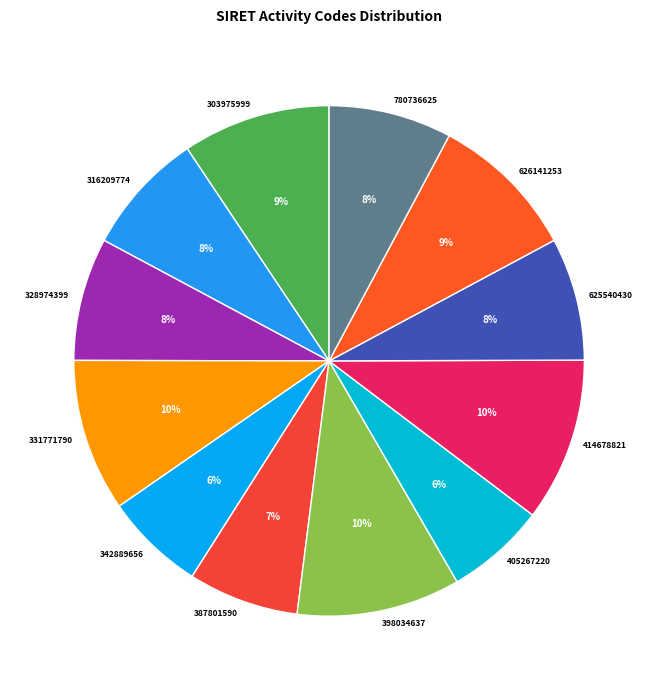

To the nearest percent, what portion does 303975999 represent?

9%